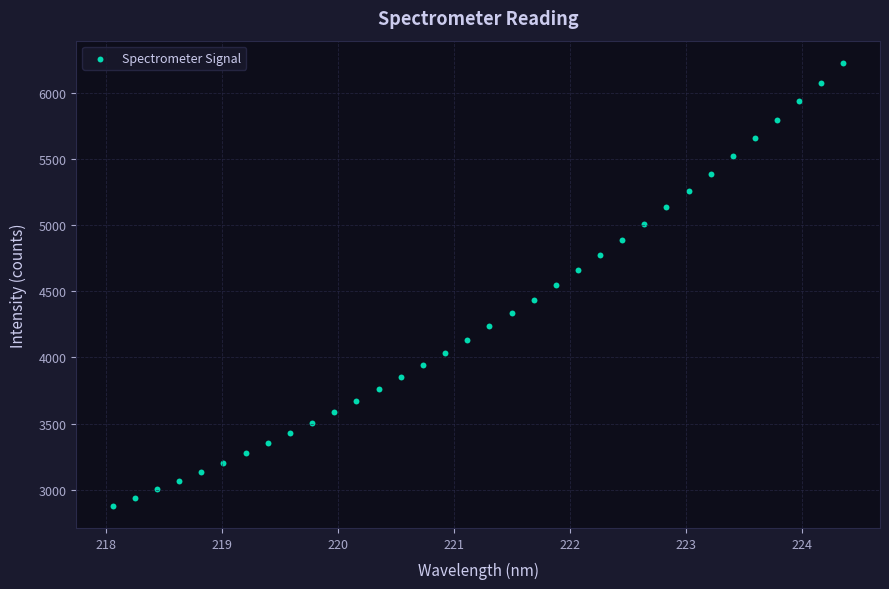

What is the range of X values (max minus min)?

6.3